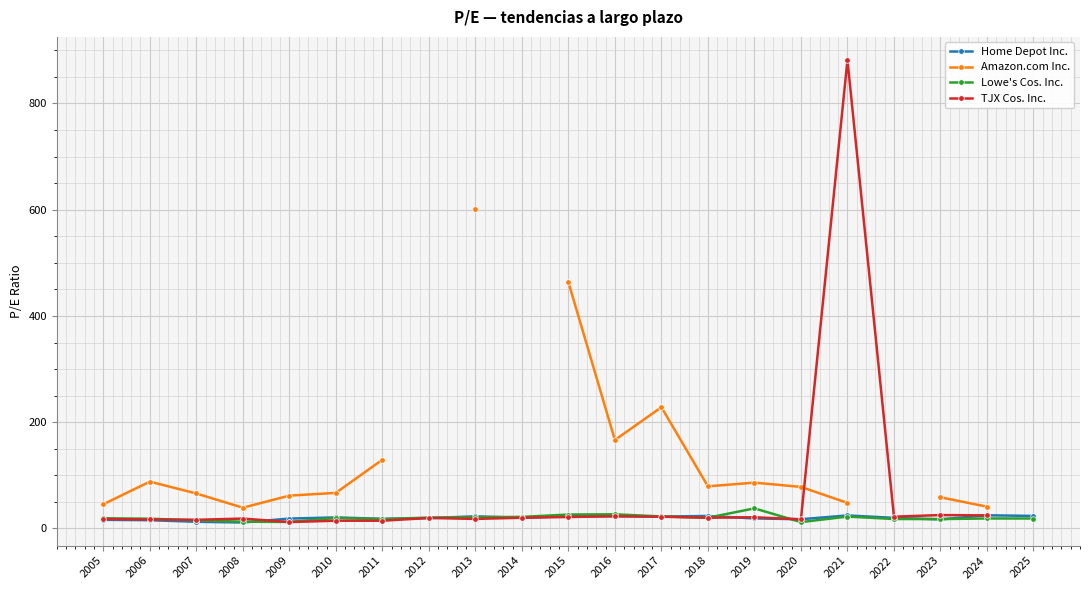

At 2009, list the series in order from smallest to largest.

TJX Cos. Inc., Lowe's Cos. Inc., Home Depot Inc., Amazon.com Inc.